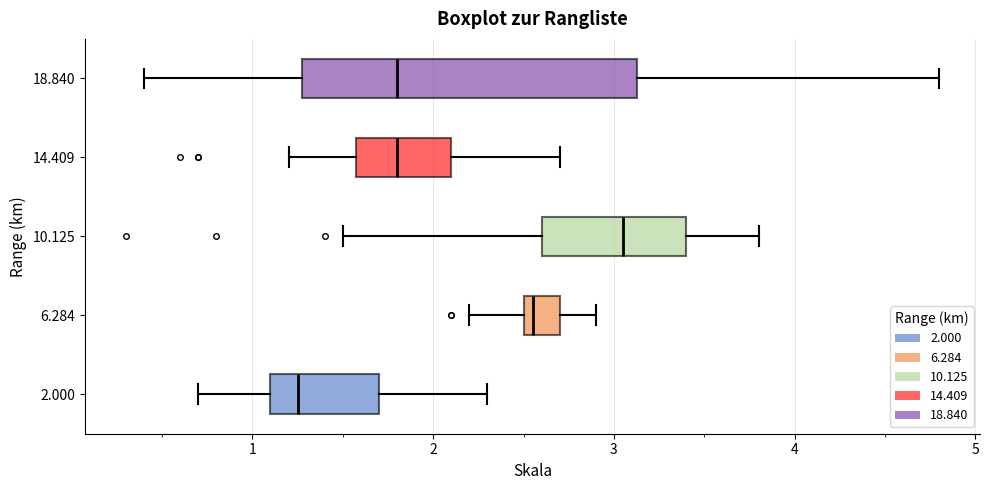

Reading bottom to top, transcribe this box plot: for each box, give where its median line is, the range the box spans, and where its two whiskers end, as read against the x-axis. The values are not printed on the chart, so give them approximately, as read against the axis.

2.000: median 1.3, box 1.1 to 1.7, whiskers 0.7 to 2.3
6.284: median 2.6, box 2.5 to 2.7, whiskers 2.2 to 2.9
10.125: median 3.1, box 2.6 to 3.4, whiskers 1.5 to 3.8
14.409: median 1.8, box 1.6 to 2.1, whiskers 1.2 to 2.7
18.840: median 1.8, box 1.3 to 3.1, whiskers 0.4 to 4.8